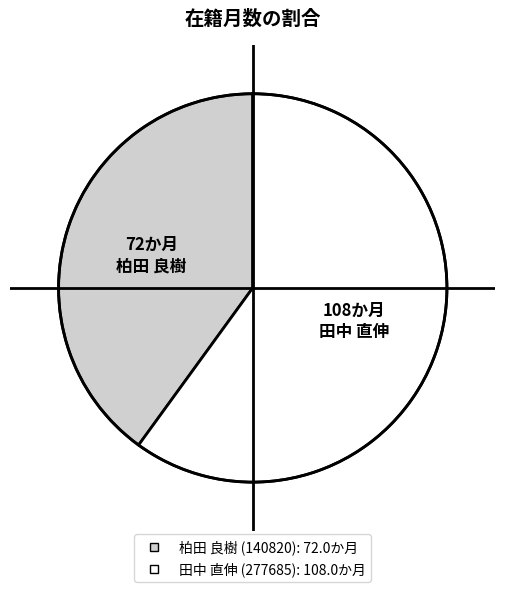

Which slice represents more than half of the pie?

田中 直伸 (277685)